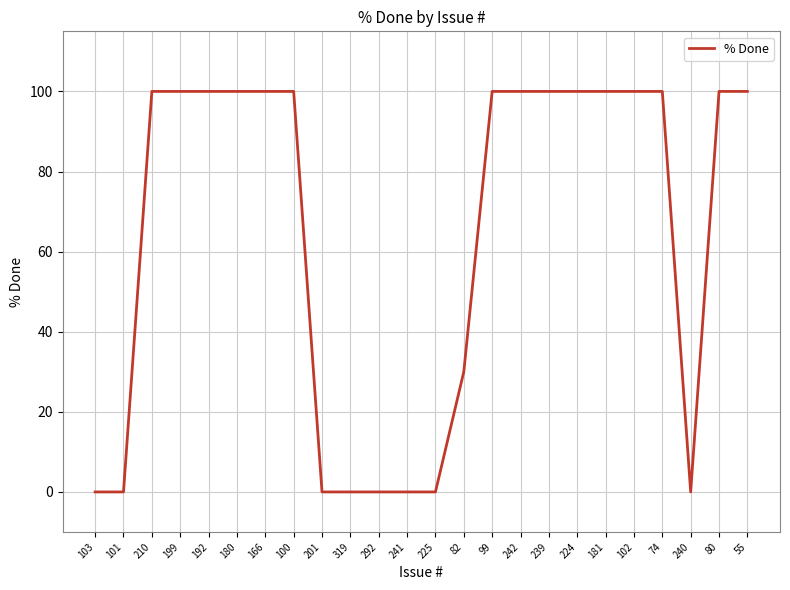

Between 199 and 201, which is larger?

199